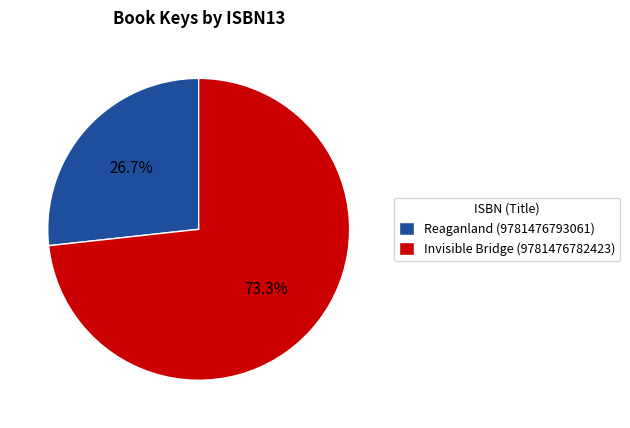

How much of the chart is everything except Reaganland (9781476793061)?

73.3%